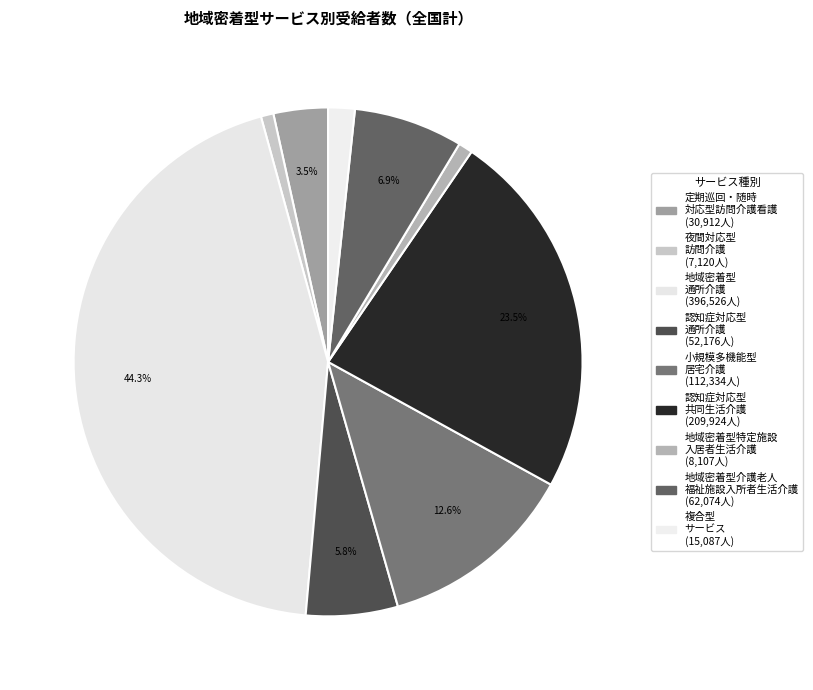

To the nearest percent, what is the difference between the largest and smallest slice percentages?

44%